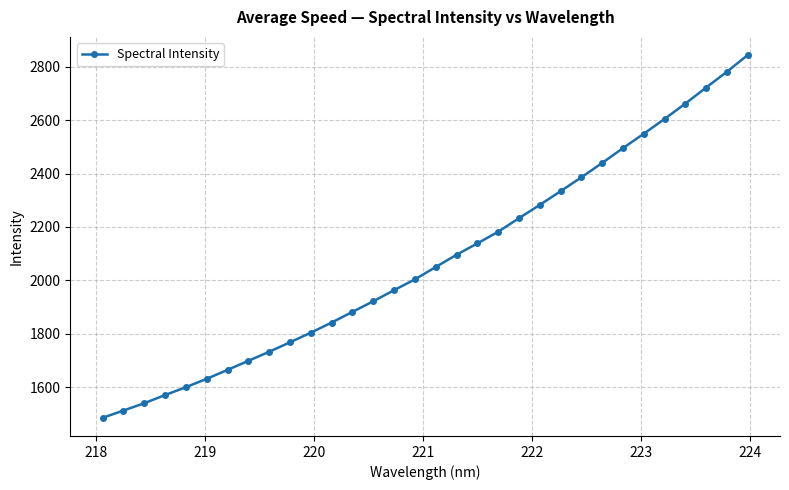

What is the minimum value shown in the chart?

1484.5